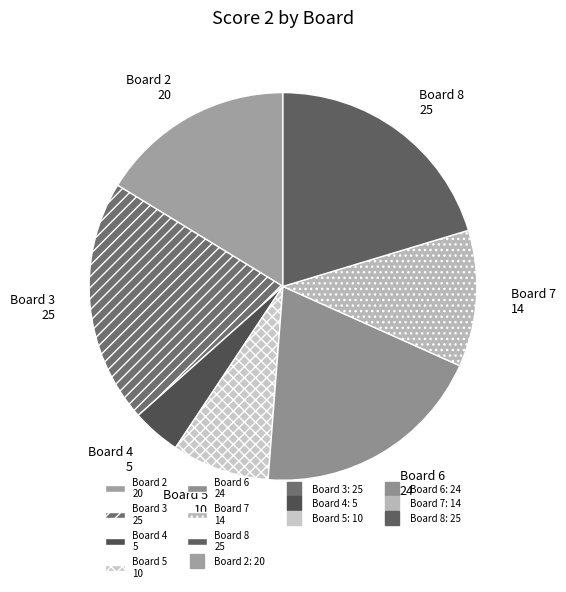

What is the smallest slice in the pie chart?

Board 4 5